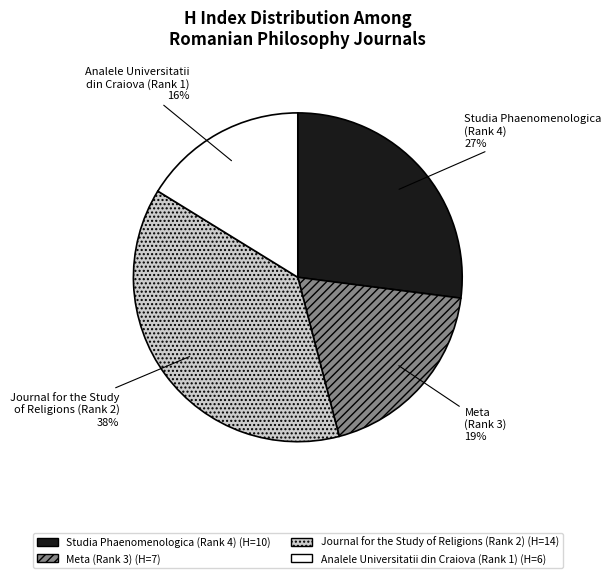

Rank the categories by value from lowest to highest.

Analele Universitatii din Craiova (Rank 1), Meta (Rank 3), Studia Phaenomenologica (Rank 4), Journal for the Study of Religions (Rank 2)